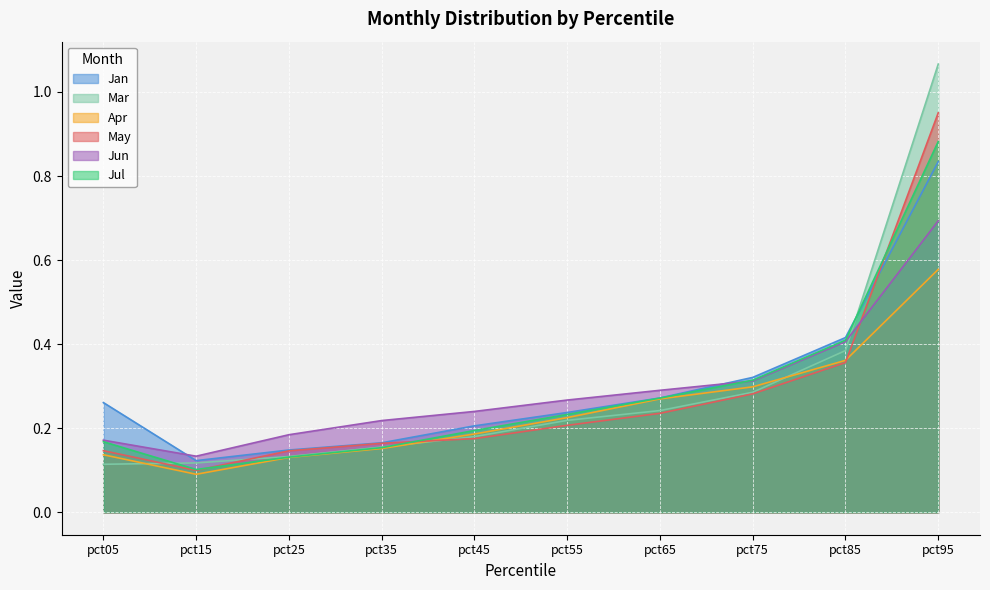

What is the average value of the Mar series?

0.3